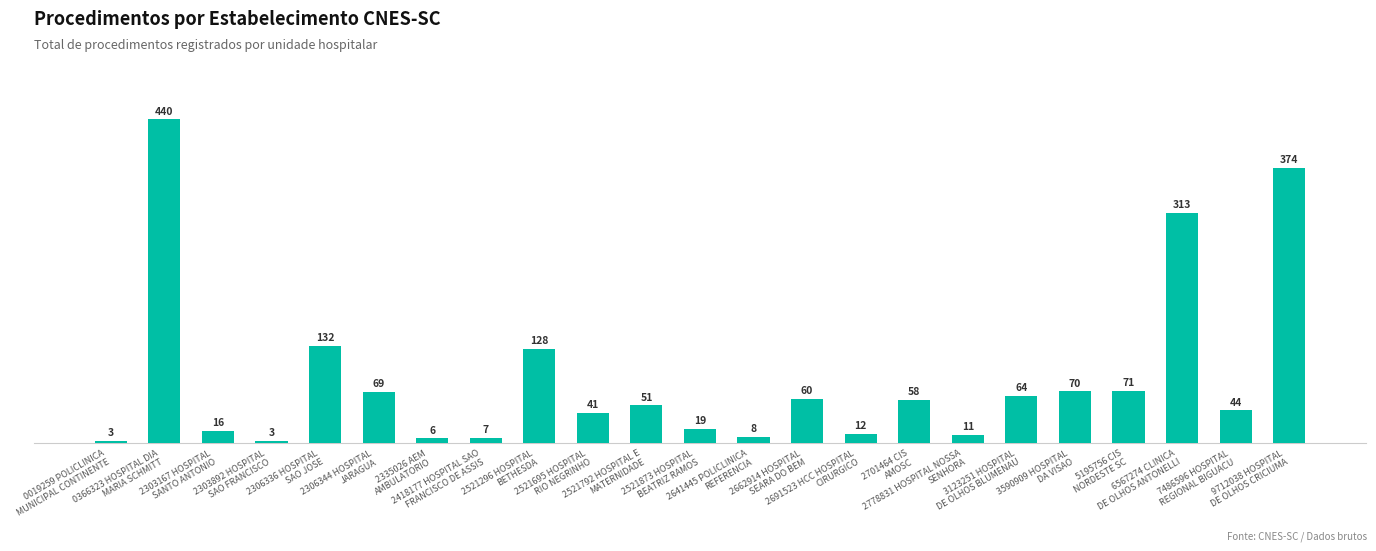

Count the number of categories in the chart.

23